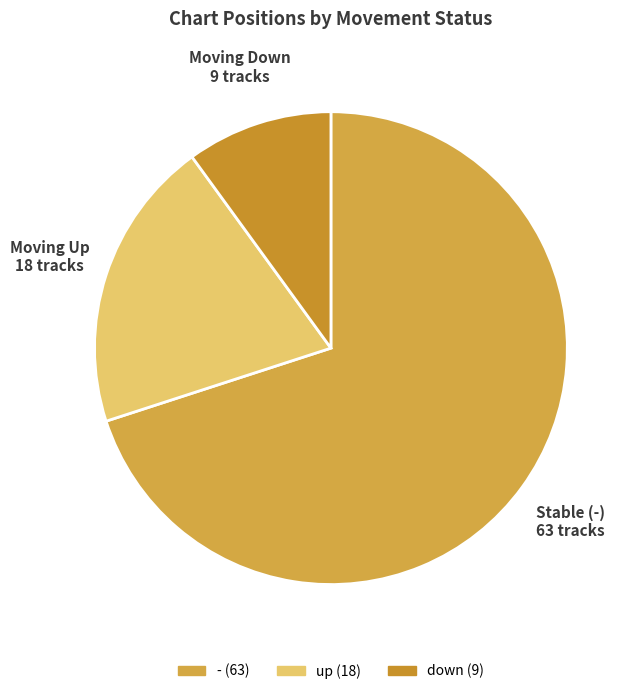

Is there any slice that represents more than half of the pie?

Yes